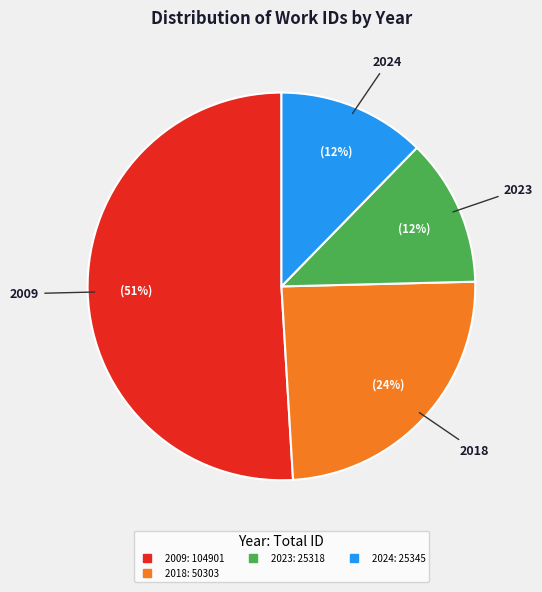

Does any single category account for the majority?

Yes